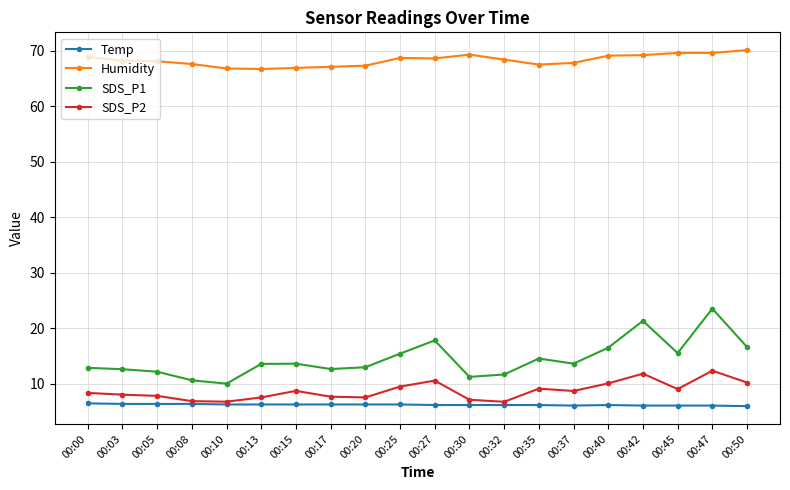

Which series has the largest total across all categories?

Humidity